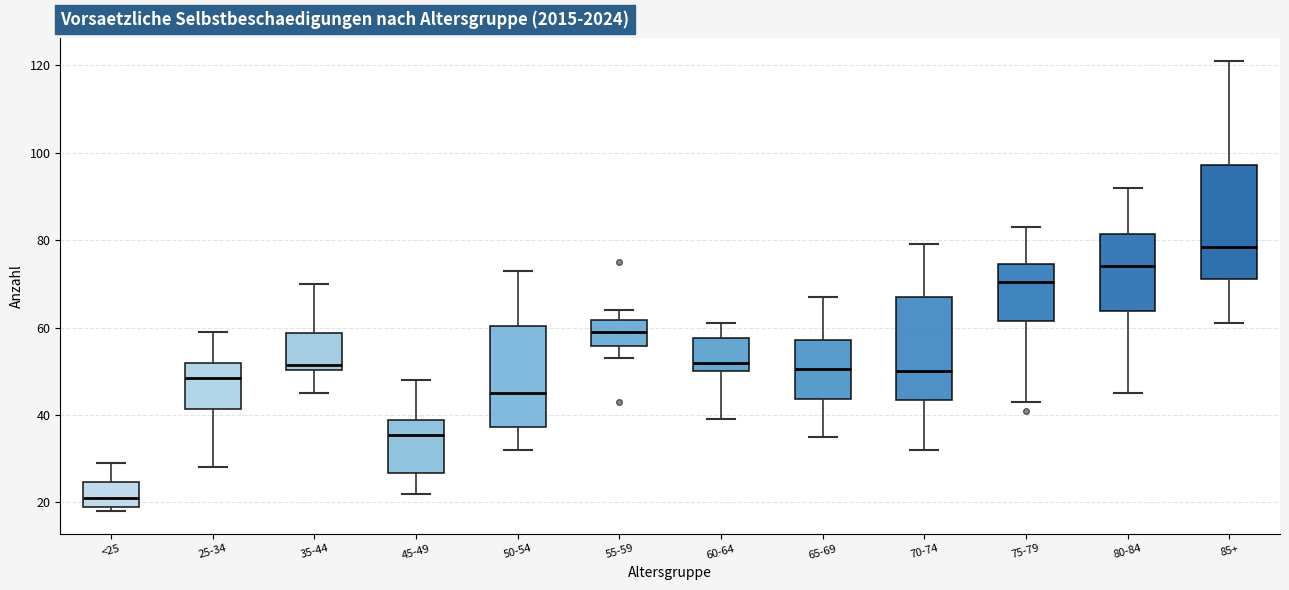

Reading left to right, transcribe this box plot: for each box, give where its median line is, the range the box spans, and where its two whiskers end, as read against the y-axis. The values are not printed on the chart, so give them approximately, as read against the axis.

<25: median 22, box 20 to 24, whiskers 18 to 30
25-34: median 48, box 42 to 52, whiskers 28 to 60
35-44: median 52, box 50 to 58, whiskers 46 to 70
45-49: median 36, box 26 to 38, whiskers 22 to 48
50-54: median 46, box 38 to 60, whiskers 32 to 74
55-59: median 60, box 56 to 62, whiskers 54 to 64
60-64: median 52, box 50 to 58, whiskers 40 to 62
65-69: median 50, box 44 to 58, whiskers 36 to 68
70-74: median 50, box 44 to 68, whiskers 32 to 80
75-79: median 70, box 62 to 74, whiskers 44 to 84
80-84: median 74, box 64 to 82, whiskers 46 to 92
85+: median 78, box 72 to 98, whiskers 62 to 122